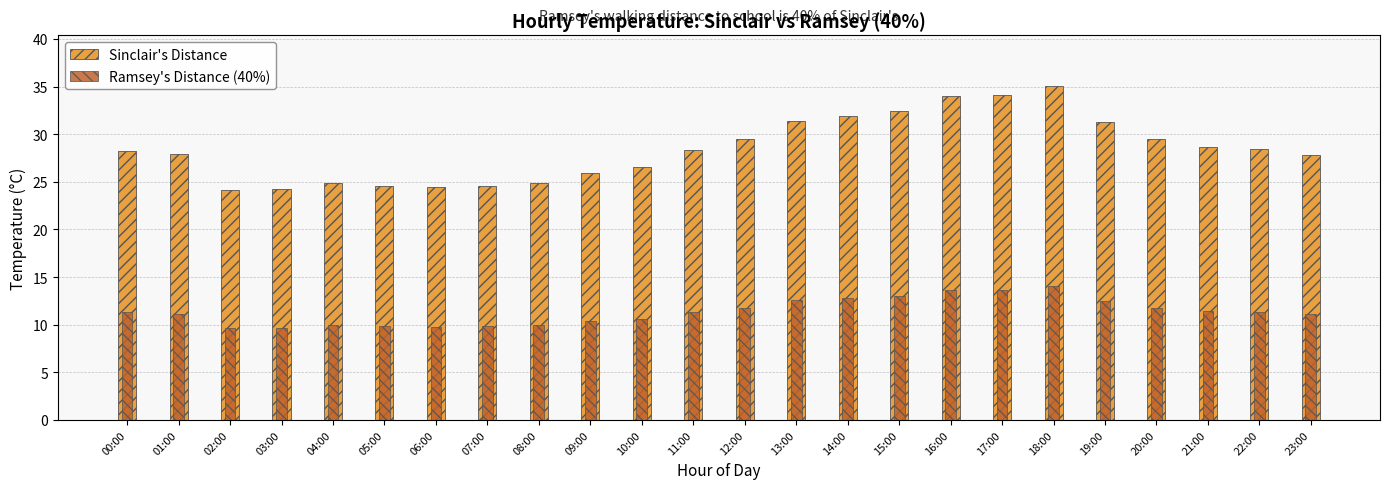

List the labels in order of Ramsey's Distance (40%) value, largest first.

18:00, 17:00, 16:00, 15:00, 14:00, 13:00, 19:00, 12:00, 20:00, 21:00, 22:00, 11:00, 00:00, 01:00, 23:00, 10:00, 09:00, 04:00, 08:00, 05:00, 07:00, 06:00, 03:00, 02:00